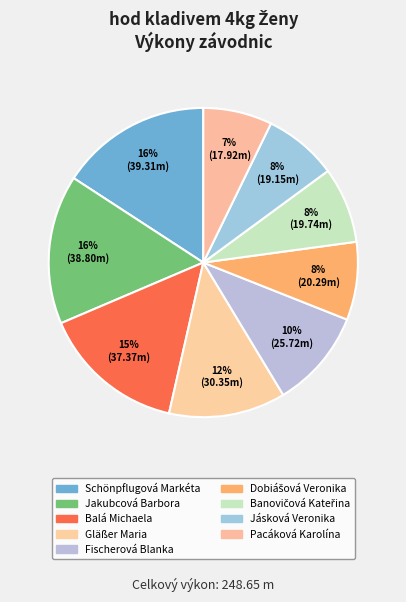

Do Balá Michaela and Jásková Veronika together represent more than half of the pie?

No